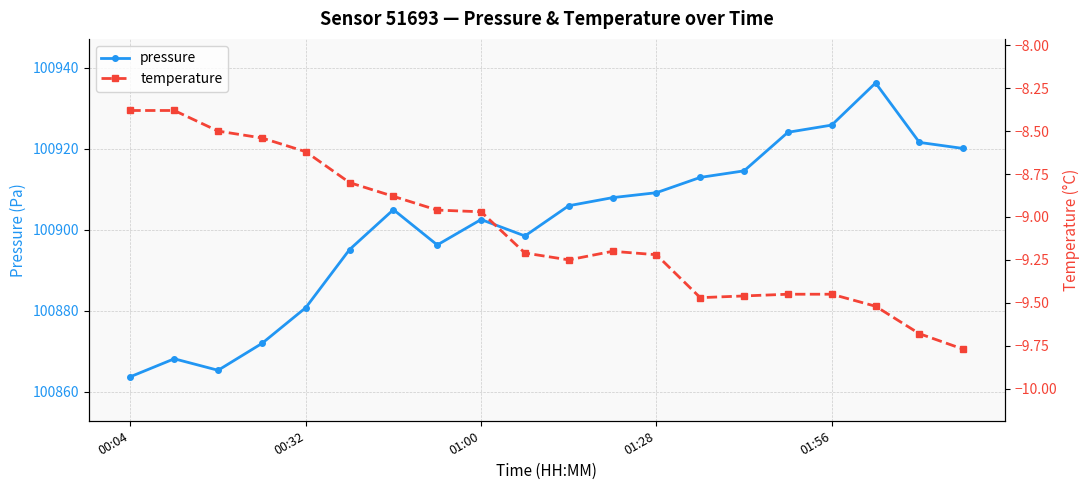

Which series has the largest total across all categories?

pressure